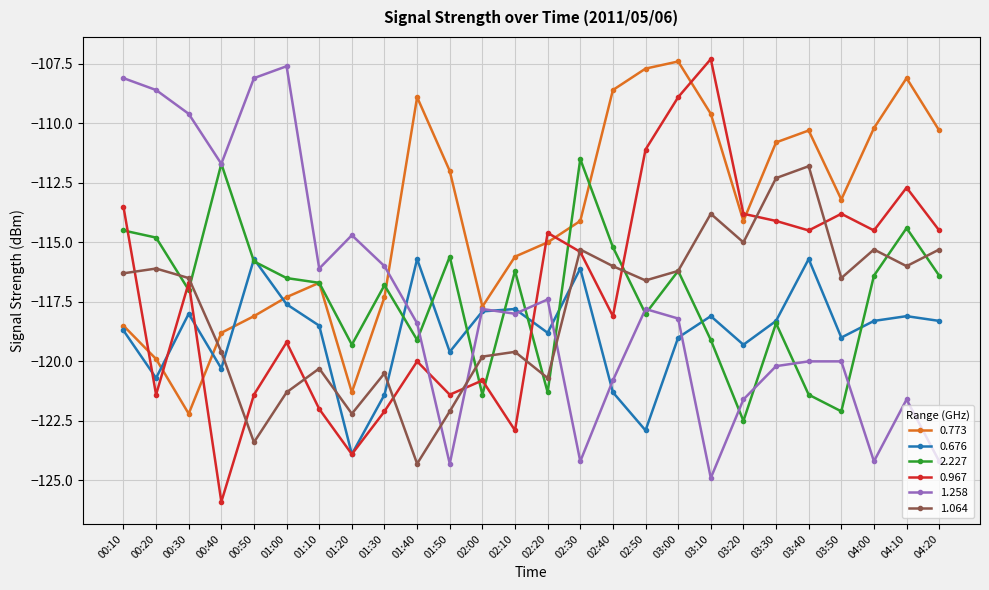

Where is the first local minimum for 1.064?

00:50